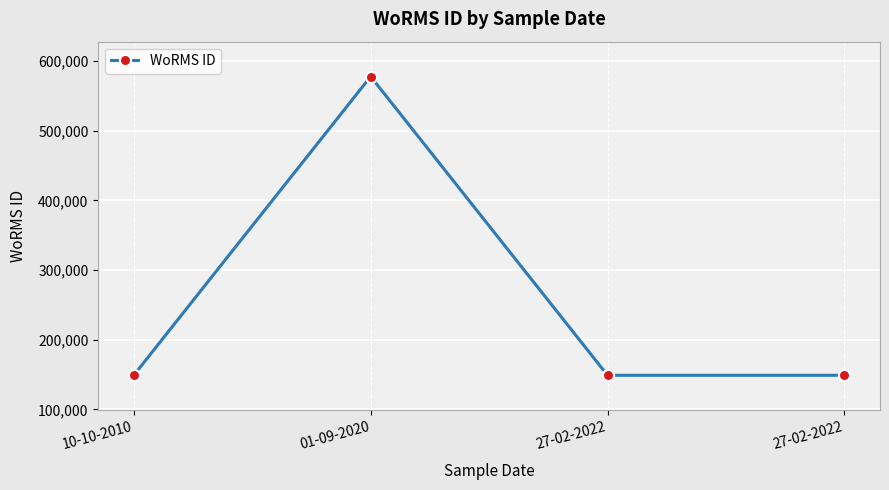

True or false: the data has more than 2 interior local peaks.

False